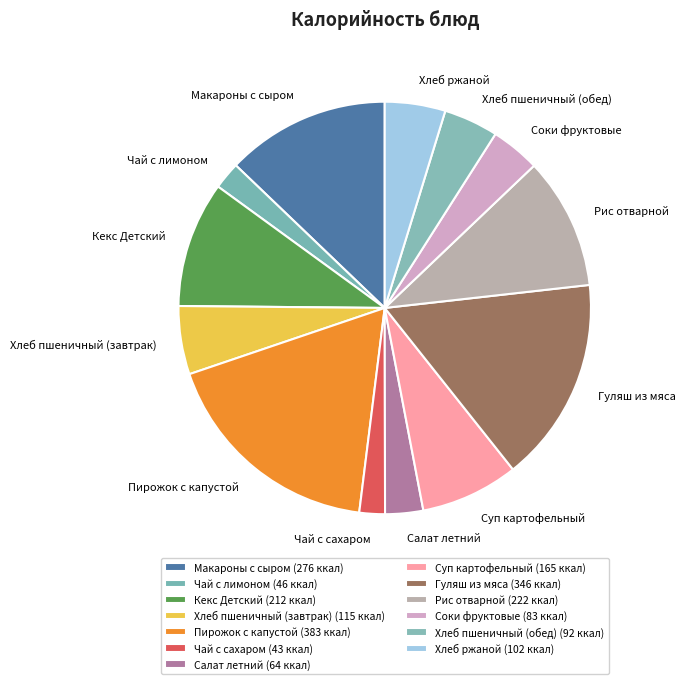

Which has a higher value, Хлеб пшеничный (обед) or Хлеб пшеничный (завтрак)?

Хлеб пшеничный (завтрак)